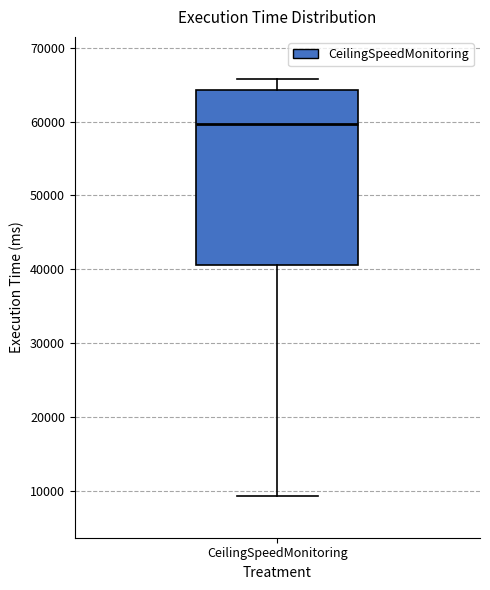

Where is the lower edge of the box for CeilingSpeedMonitoring on the y-axis? The values are not printed on the chart, so give them approximately, as read against the axis.

41000